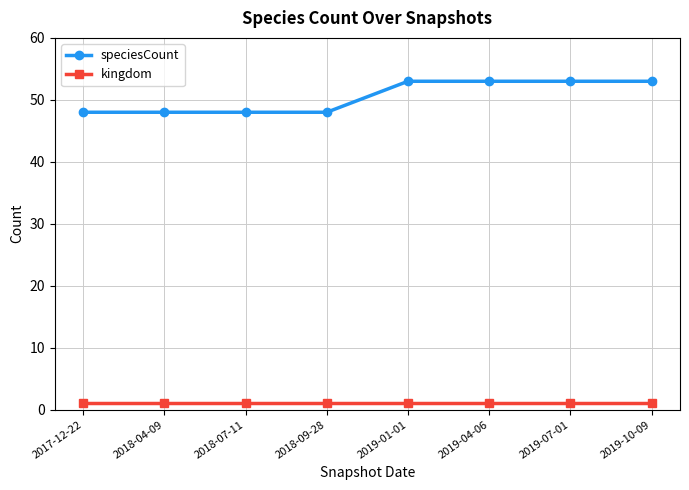

What is the maximum value shown in the chart?

53